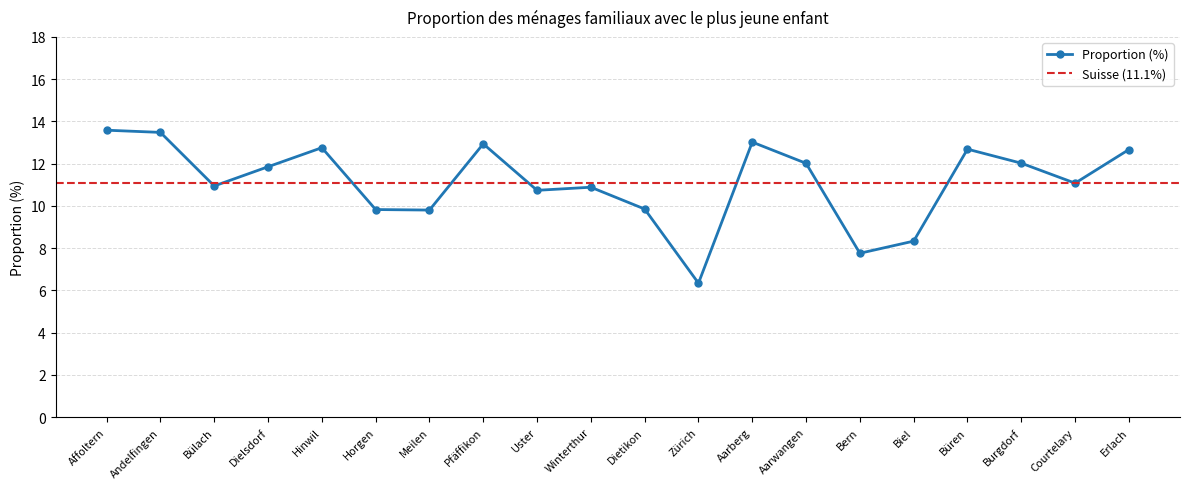

At which category does the data reach its first local valley?

Bülach